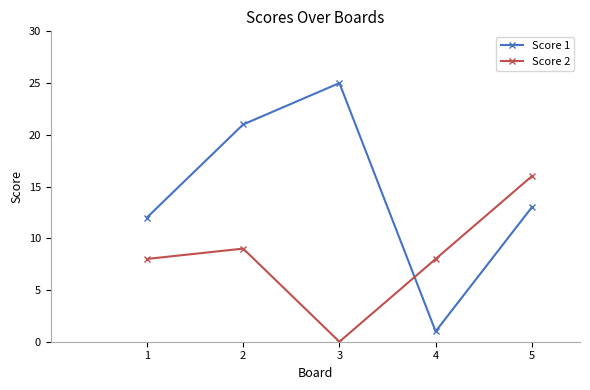

What is the value of the Score 1 point at the 3rd from the left?

25